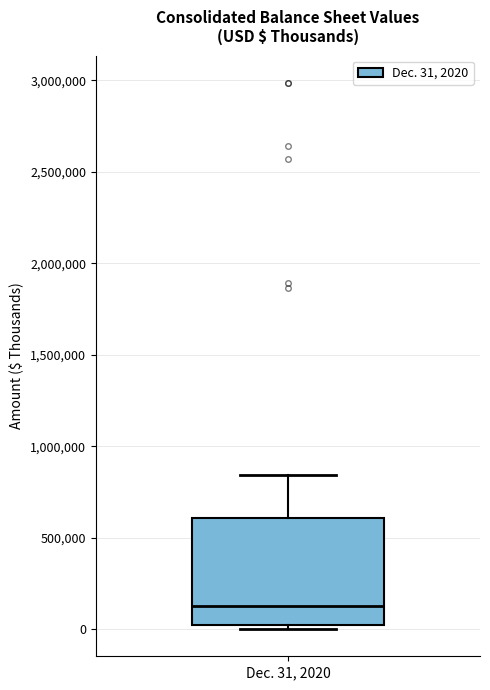

Transcribe this box plot: give where the median line is, the range the box spans, and where the two whiskers end, as read against the y-axis. The values are not printed on the chart, so give them approximately, as read against the axis.

median 150000, box 0 to 600000, whiskers 0 (just below the box's lower edge) to 850000